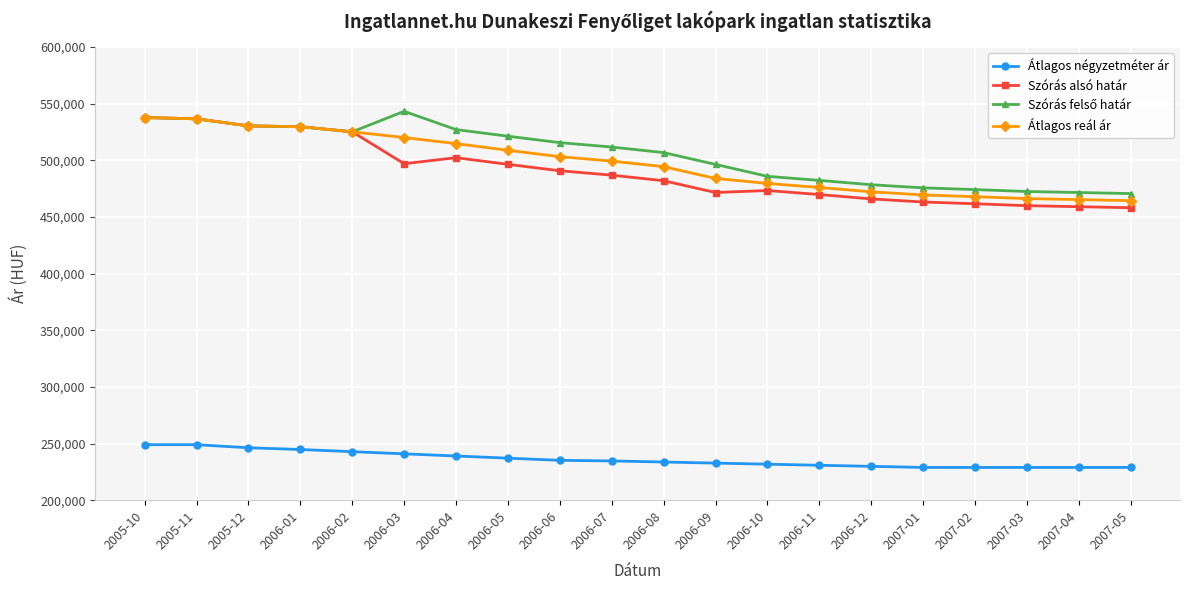

Does the chart have visible grid lines?

Yes